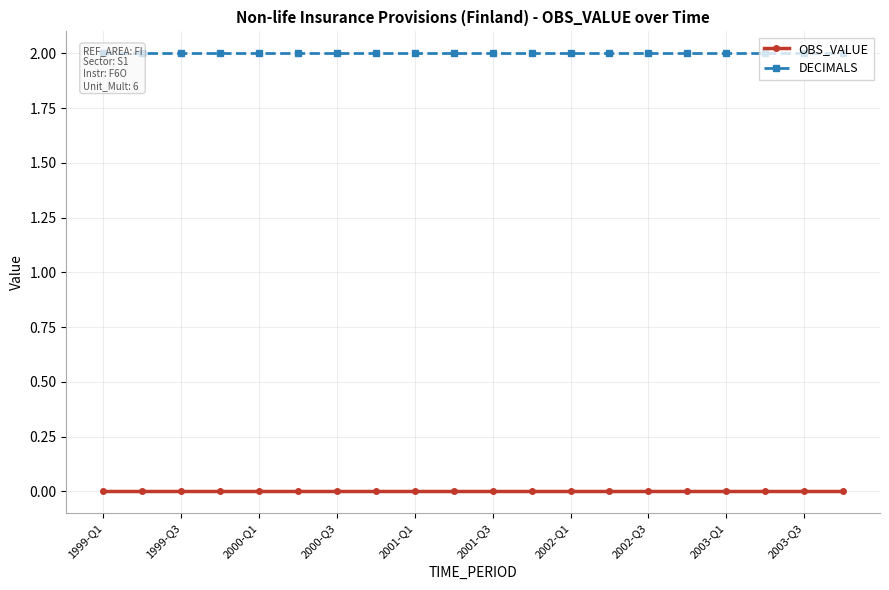

Does the chart display data point markers on the line(s)?

Yes